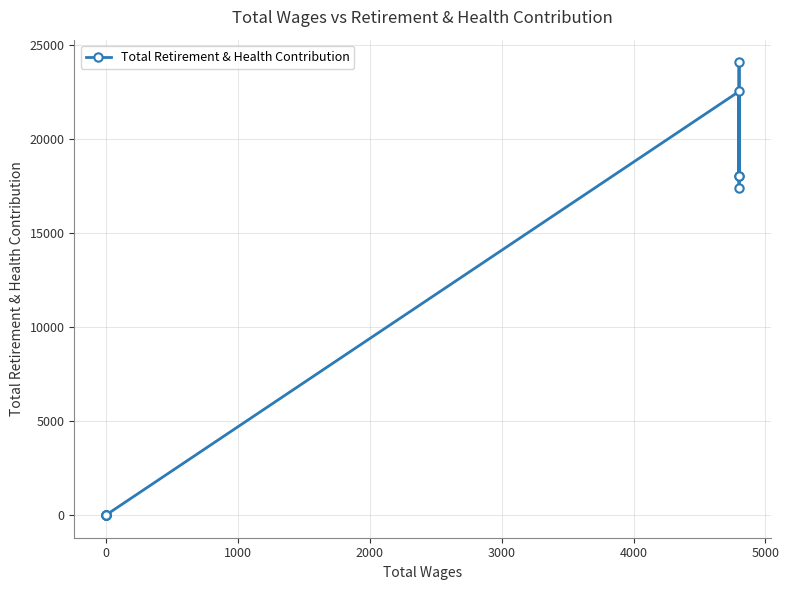

How many values are above zero?

5